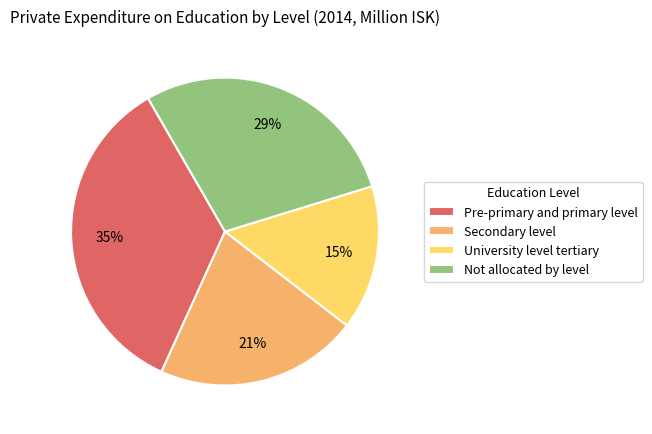

Is the sum of Secondary level and Pre-primary and primary level greater than half?

Yes